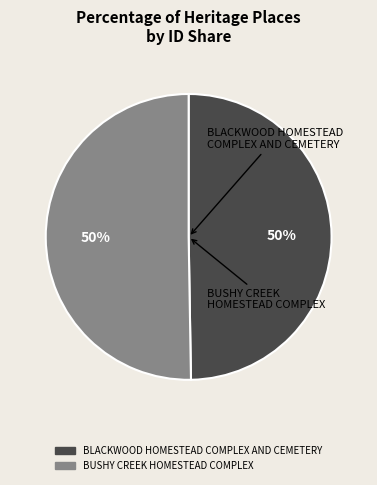

To the nearest percent, what portion does BUSHY CREEK HOMESTEAD COMPLEX represent?

50%